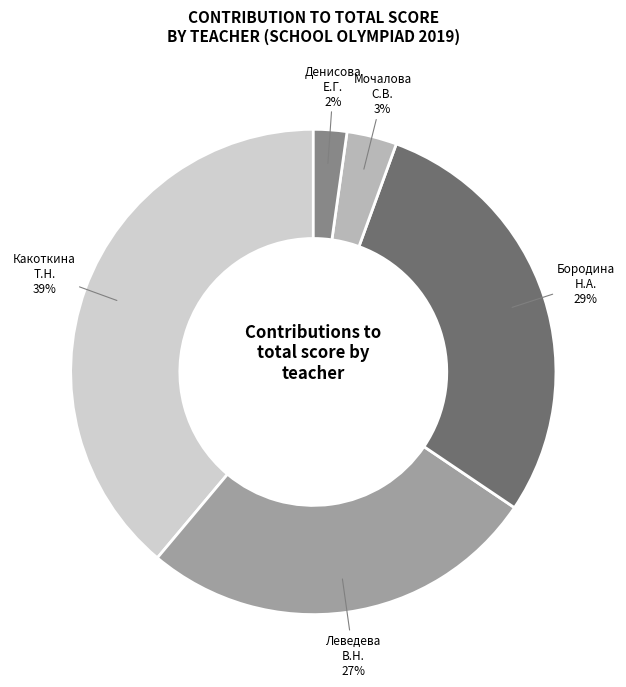

How many segments does this pie chart have?

5